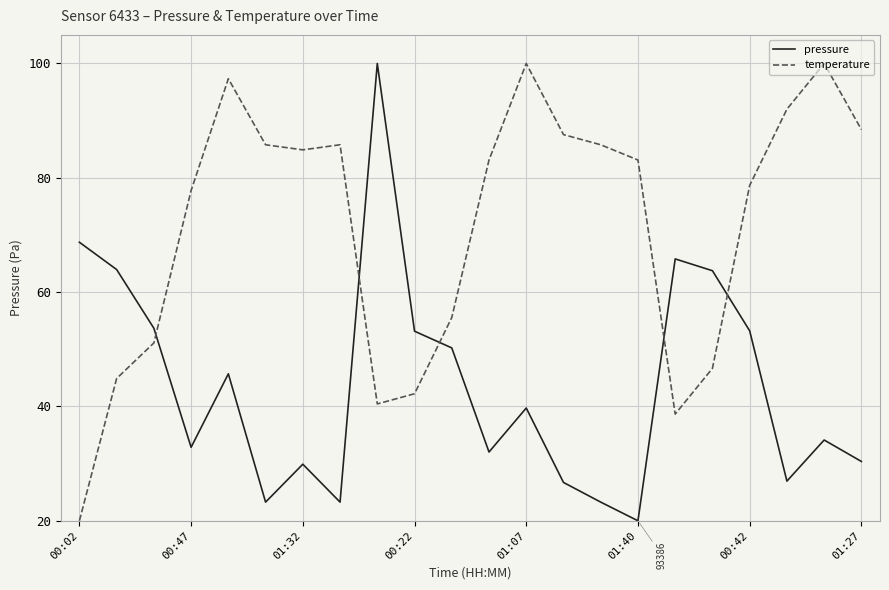

What is the difference between the maximum and minimum values in the pressure series?

80.0